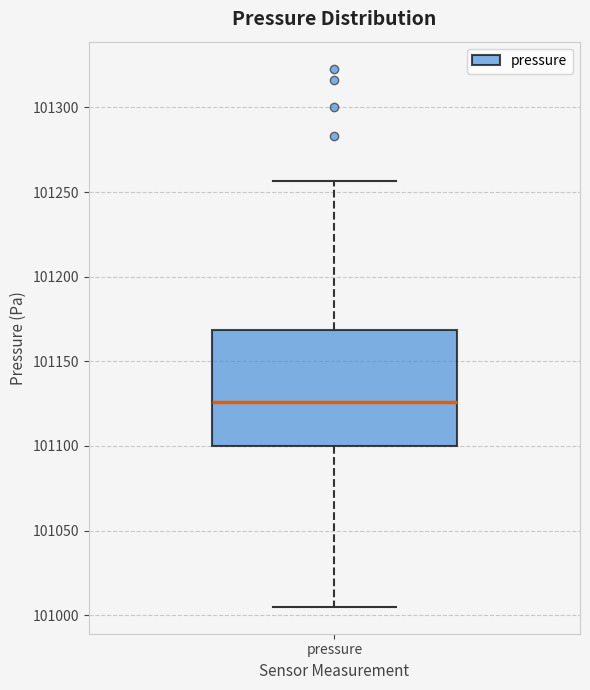

Transcribe this box plot: give where the median line is, the range the box spans, and where the two whiskers end, as read against the y-axis. The values are not printed on the chart, so give them approximately, as read against the axis.

median 101125, box 101100 to 101170, whiskers 101005 to 101255